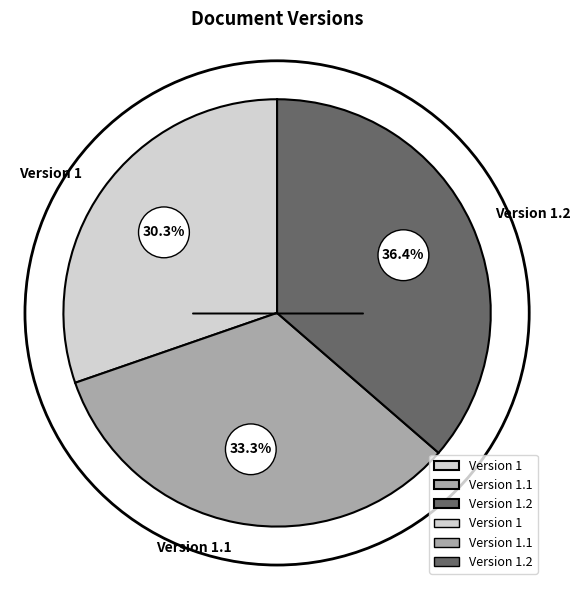

To the nearest percent, what portion does Version 1.2 represent?

36%